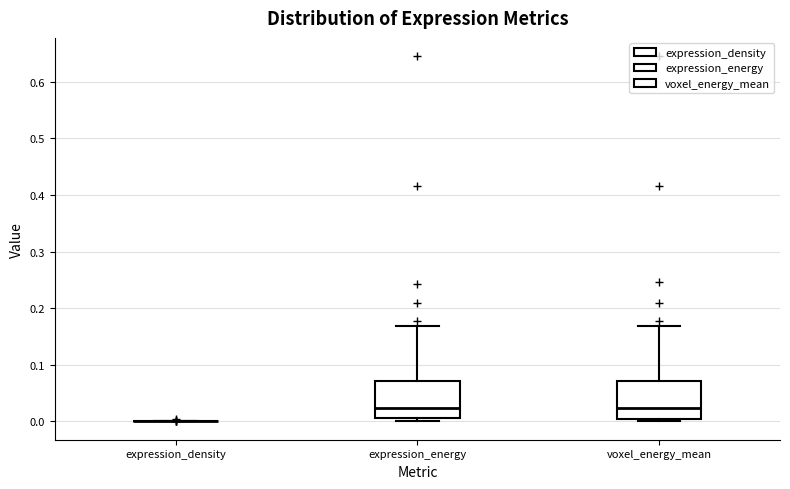

Where is the lower edge of the box for voxel_energy_mean on the y-axis? The values are not printed on the chart, so give them approximately, as read against the axis.

0.00